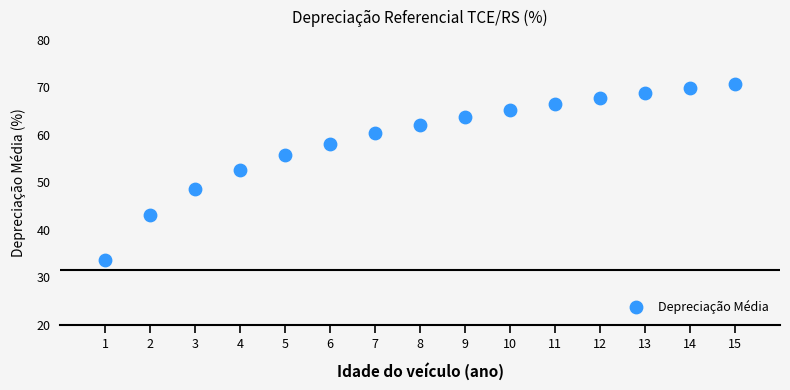

What is the range of X values (max minus min)?

14.0